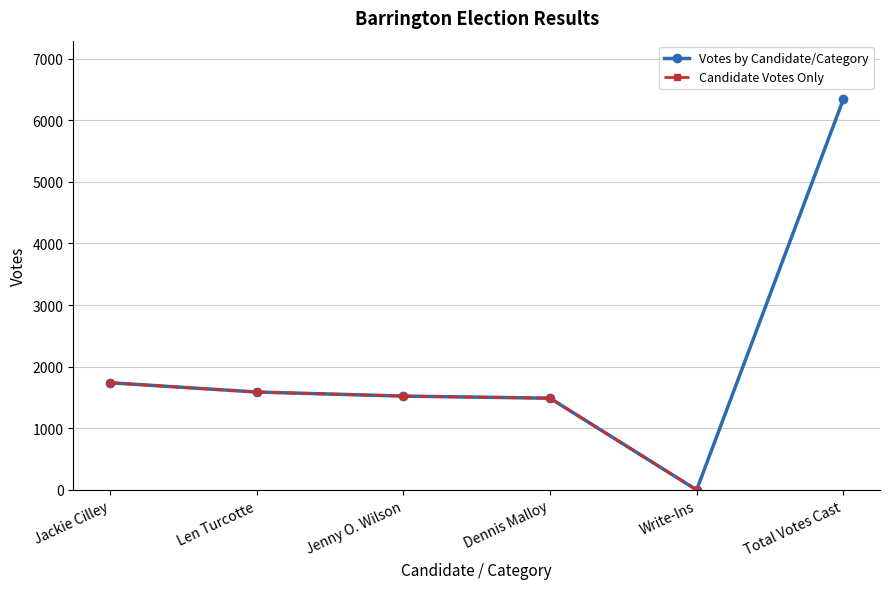

Reading right to left, transcribe all the data shown in this chart.

6341	0	1489	1523	1589	1740